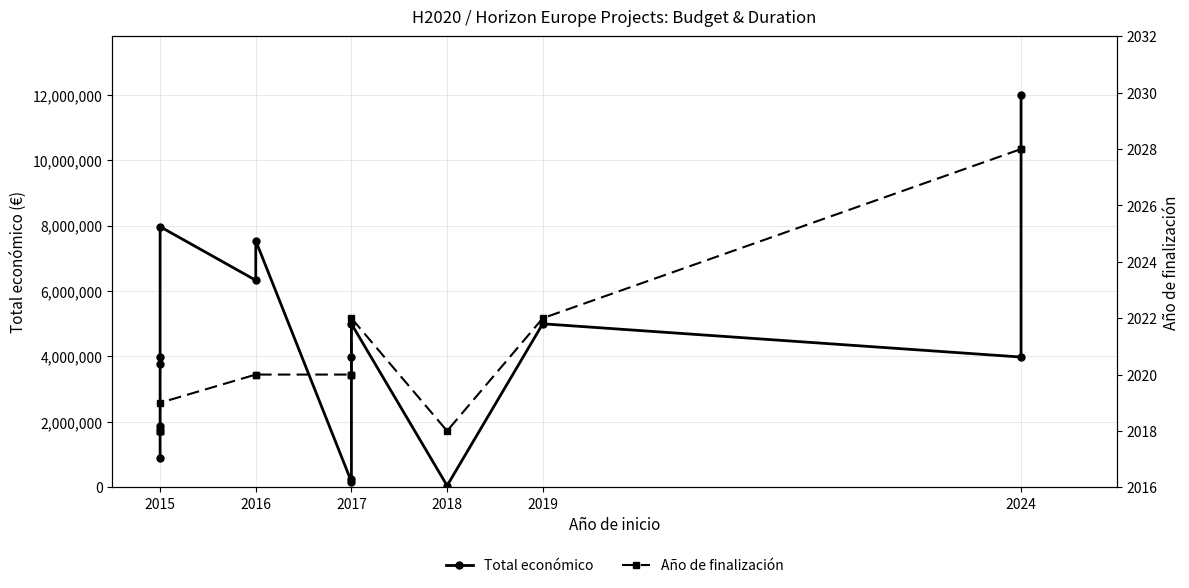

Which series changed the most between 2015 and 2018?

Total económico